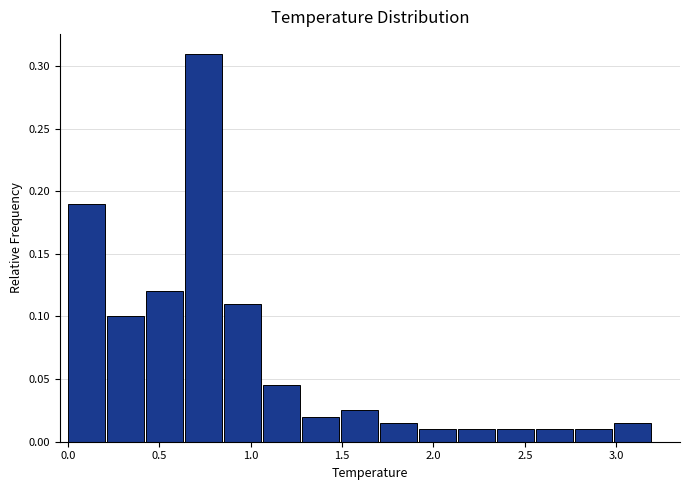

Over which range of the x-axis is the bar tallest?

0.65 to 0.85